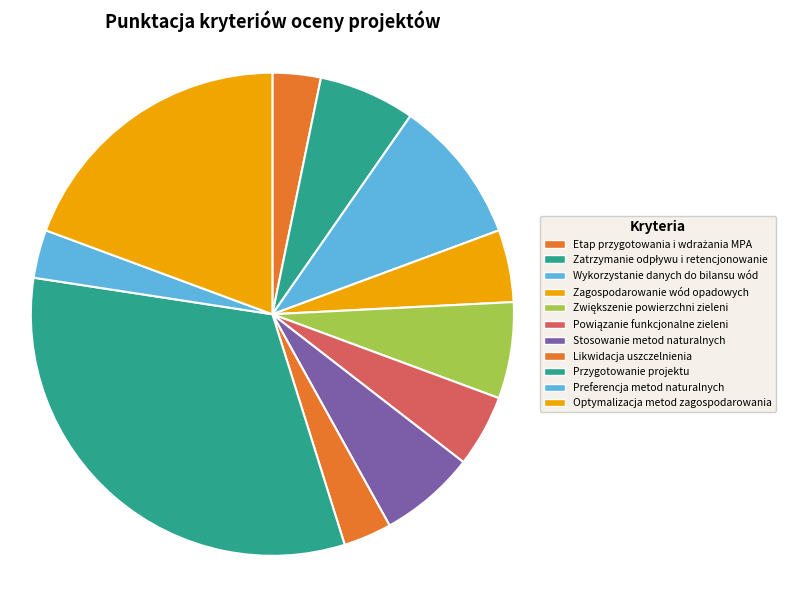

Combined, what portion of the pie is Powiązanie funkcjonalne zieleni and Przygotowanie projektu?

37.1%